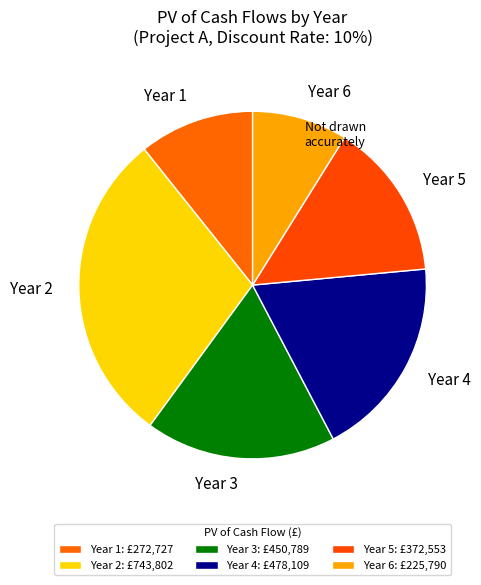

What is the largest slice in the pie chart?

Year 2